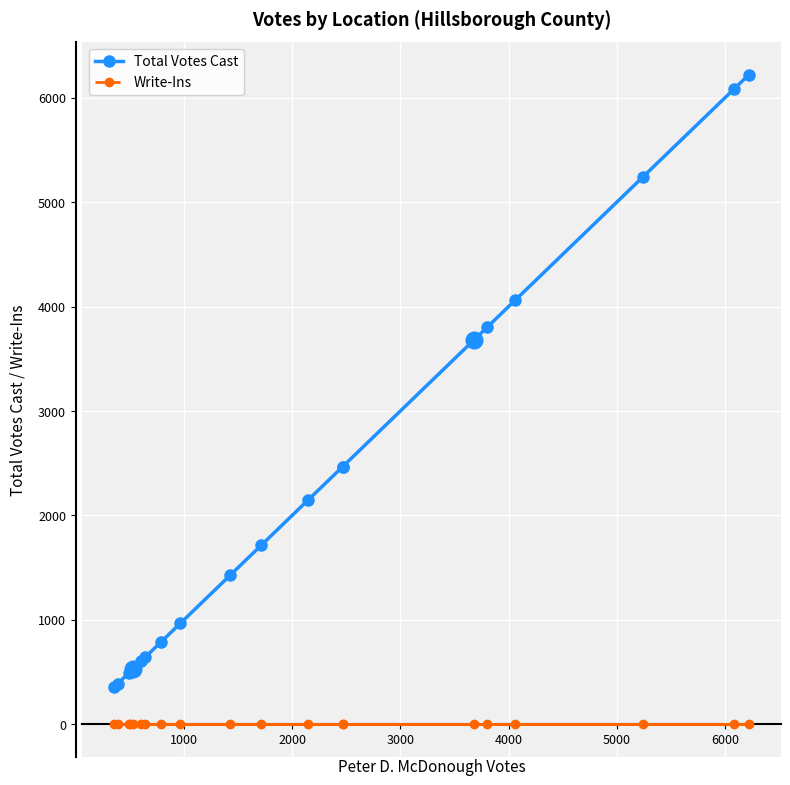

What is the value of the Total Votes Cast point at the 3rd from the left?

490